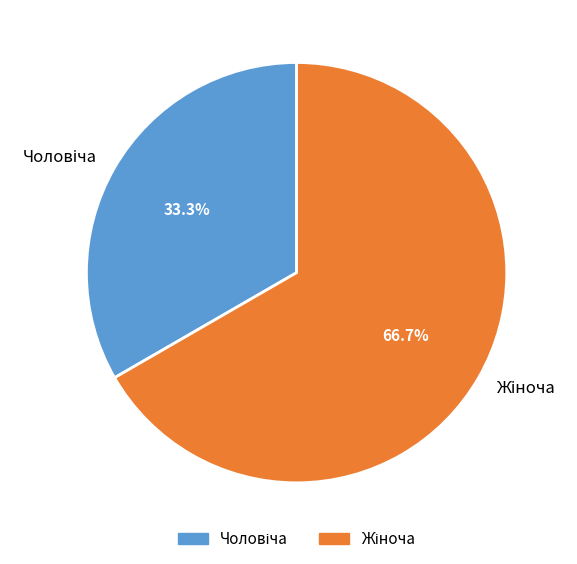

Is there a majority slice in this chart?

Yes